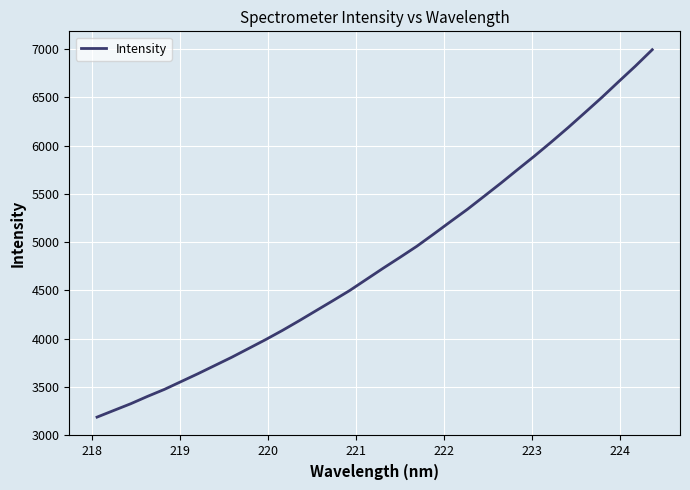

What is the minimum value shown in the chart?

3186.3